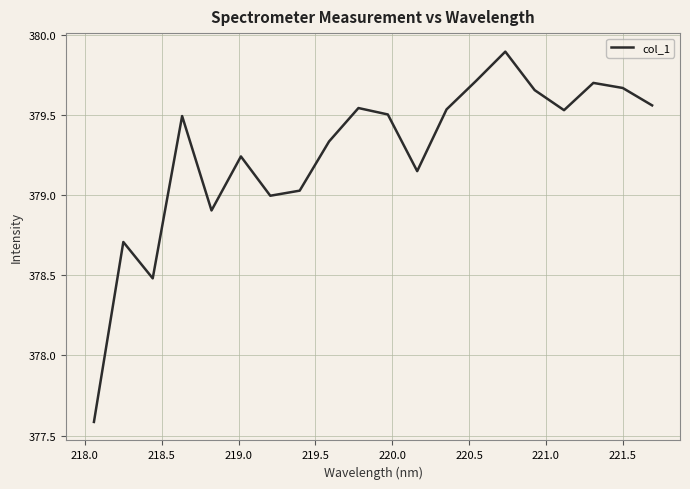

What is the difference between the maximum and minimum values?

2.3